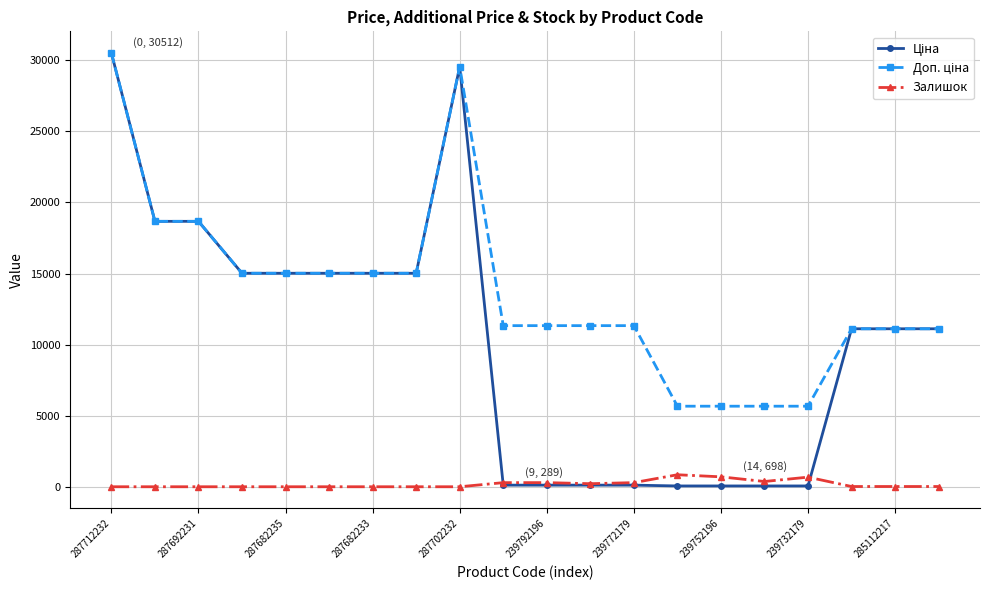

What is the value of the Залишок point at the 15th from the left?

698.0